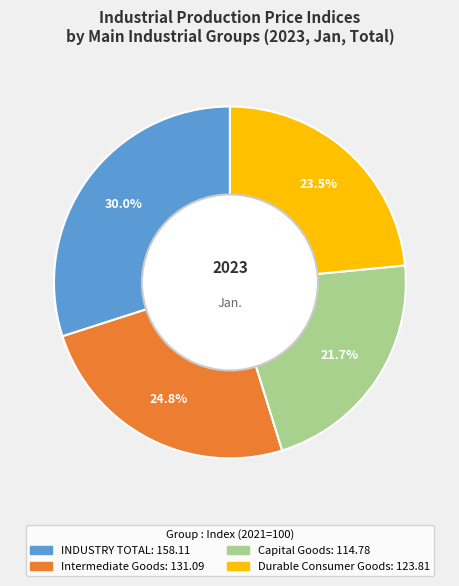

Between Intermediate Goods and Durable Consumer Goods, which is larger?

Intermediate Goods